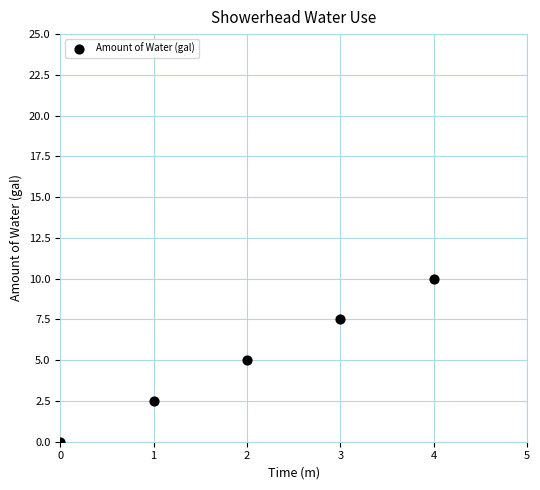

What is the average Y value?

5.0